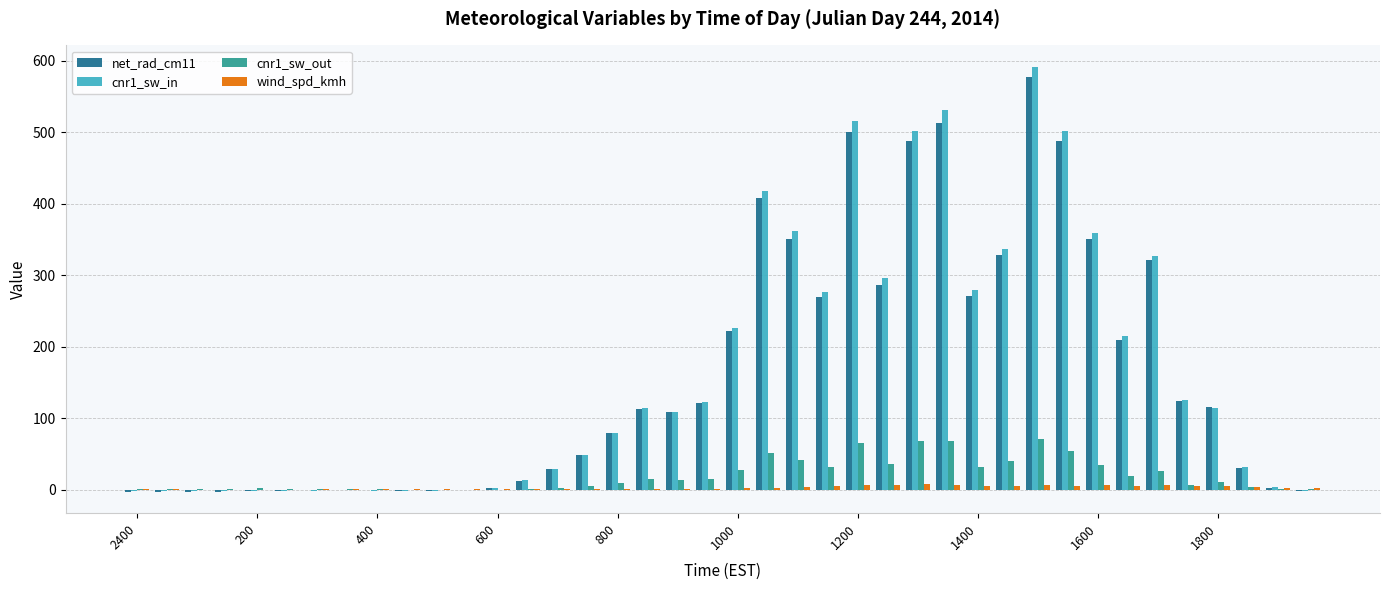

What is the sum of all cnr1_sw_out values?

776.2